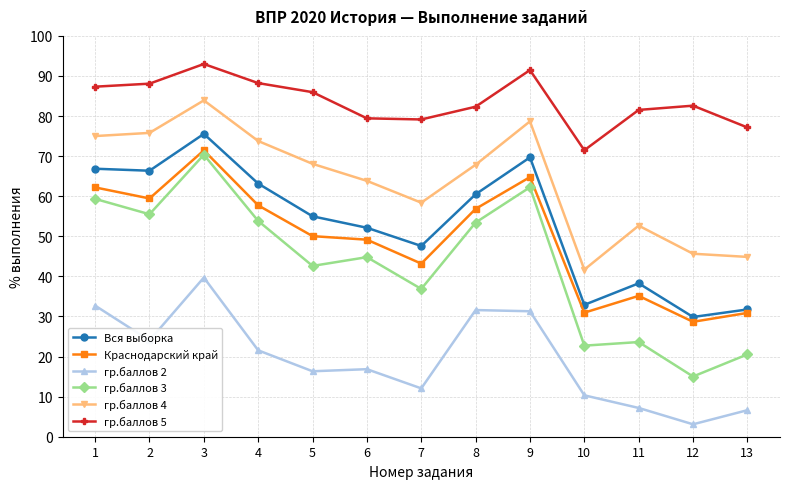

Is it true that гр.баллов 3 equals 39.1 at 10?

False